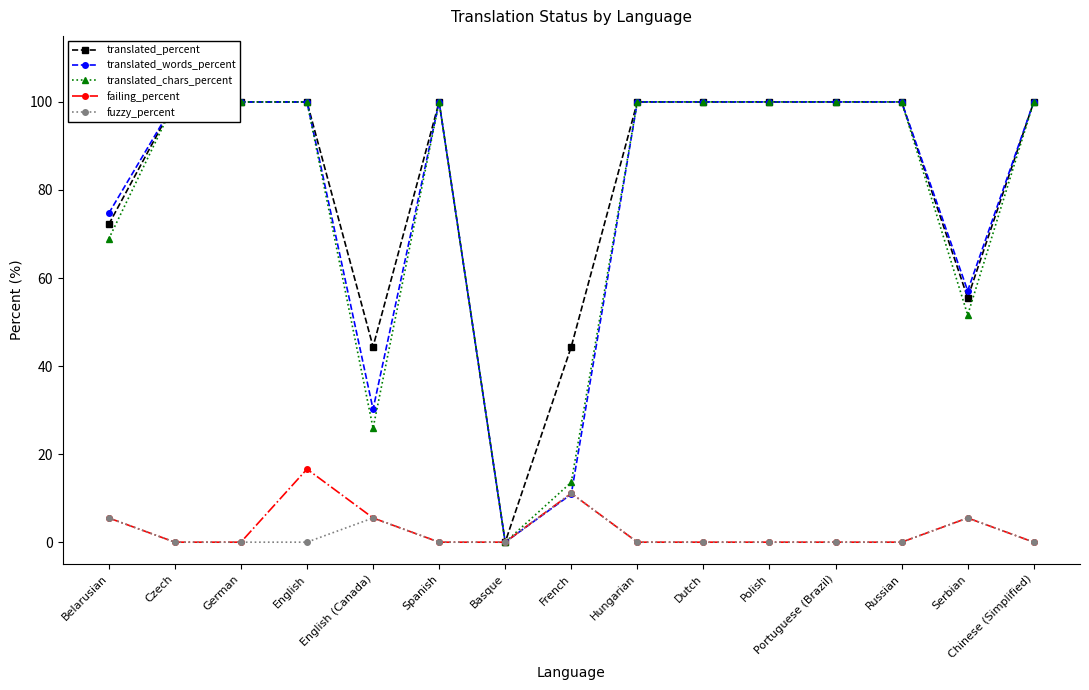

How many lines are shown in the chart?

5